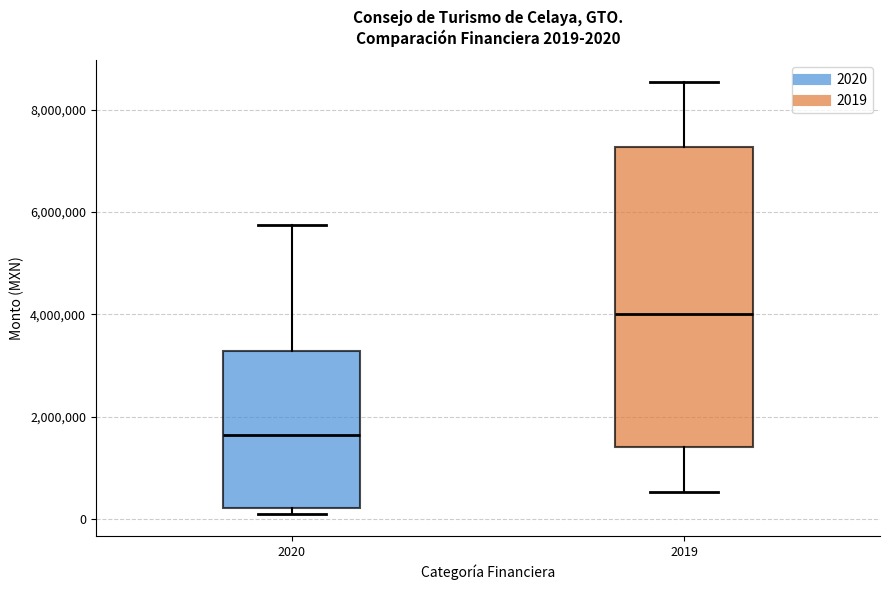

Which box is the tallest, from its lower edge to its upper edge?

2019